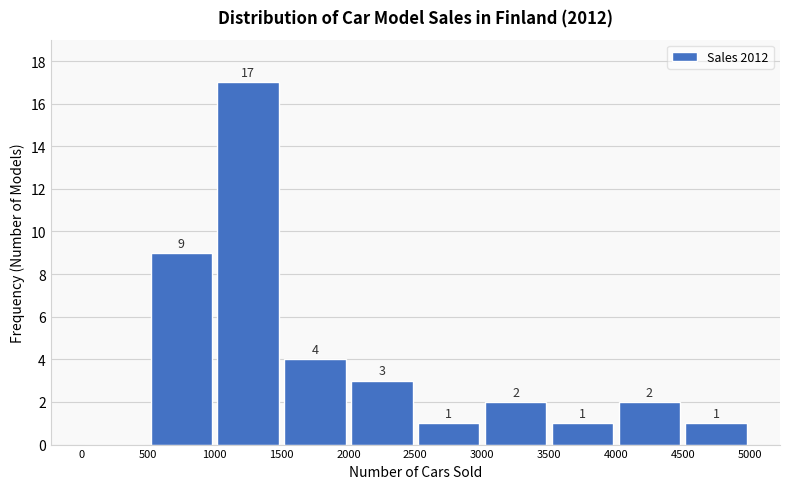

Over which range of the x-axis is the bar tallest?

1000 to 1500